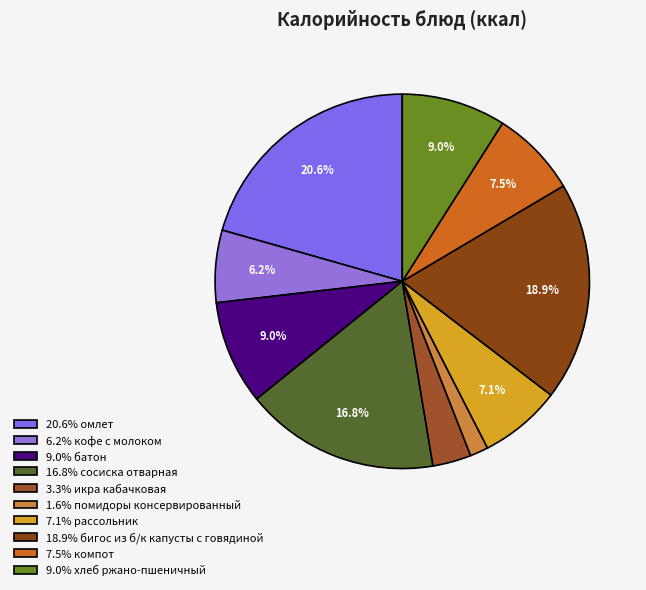

Is there any slice that represents more than half of the pie?

No